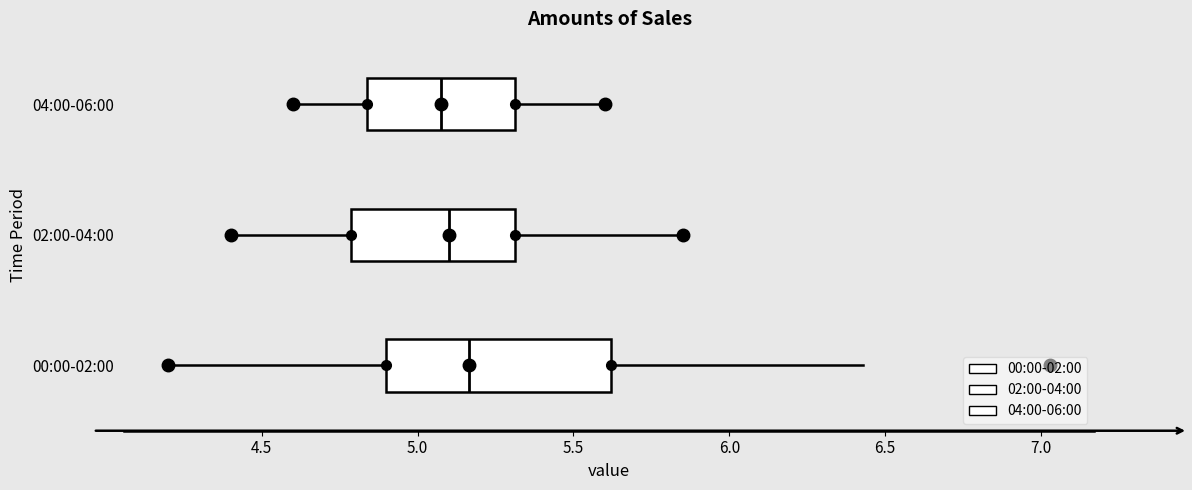

Reading bottom to top, read every box against the x-axis: the position of its median line, the range the box covers, and the ends of its whiskers. The values are not printed on the chart, so give them approximately, as read against the axis.

00:00-02:00: median 5.15, box 4.90 to 5.60, whiskers 4.20 to 6.45
02:00-04:00: median 5.10, box 4.80 to 5.30, whiskers 4.40 to 5.85
04:00-06:00: median 5.10, box 4.85 to 5.30, whiskers 4.60 to 5.60